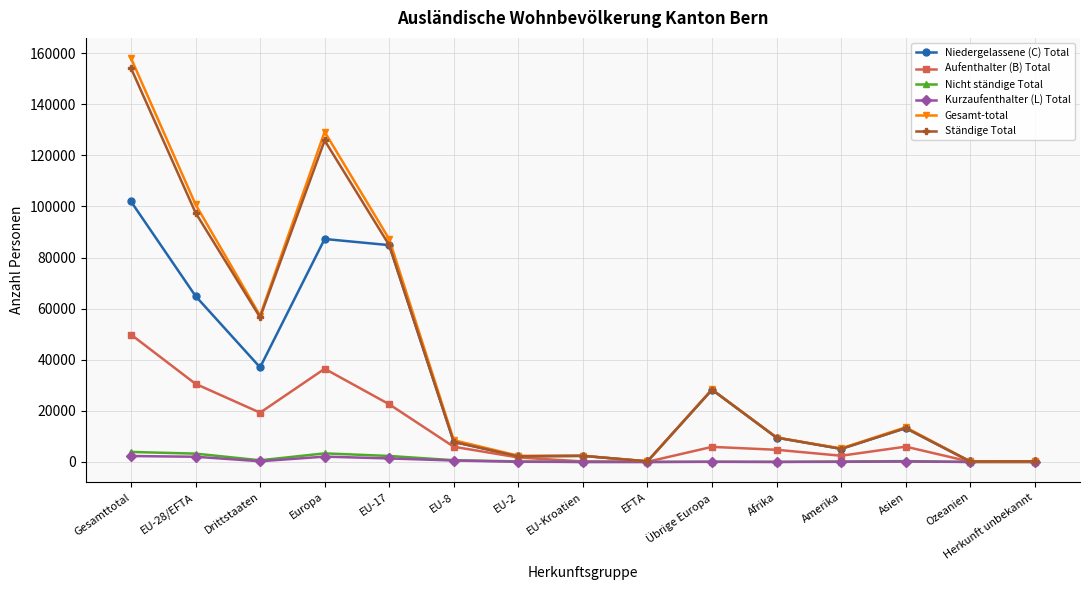

What is the label of the 4th point from the right?

Amerika